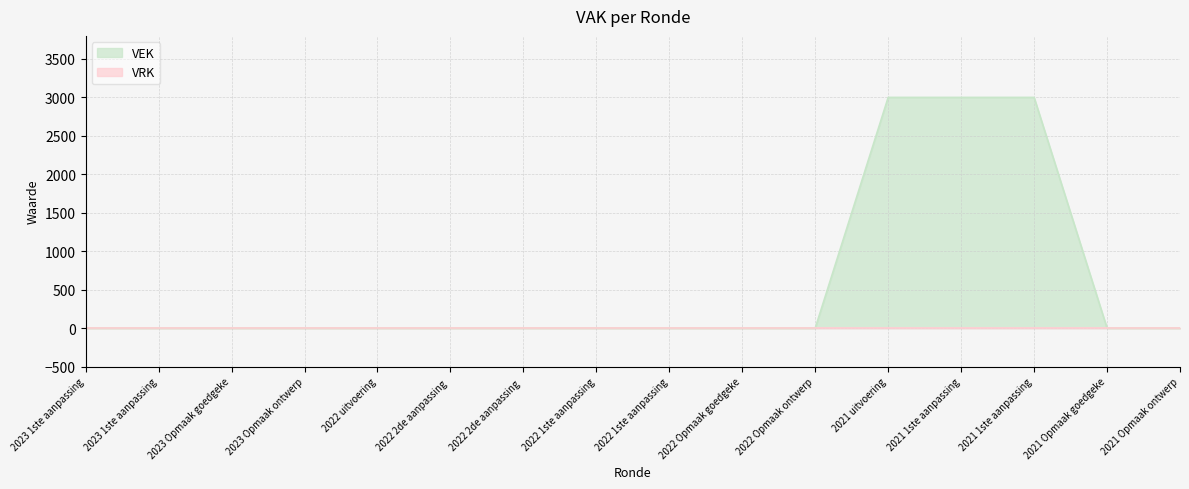

Does the chart have visible grid lines?

Yes